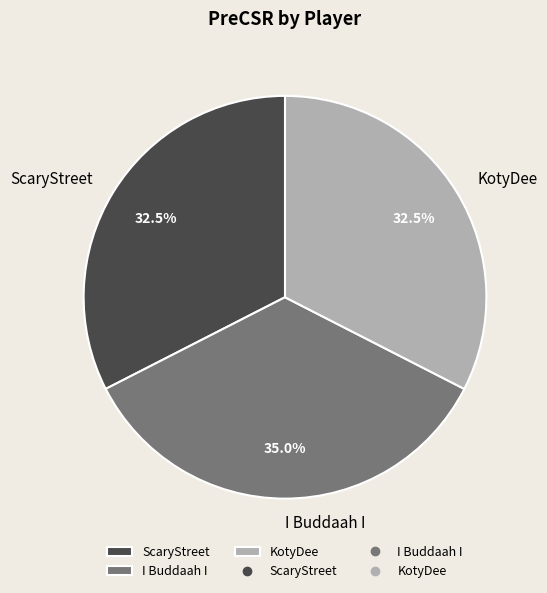

Count the number of slices in the pie.

3